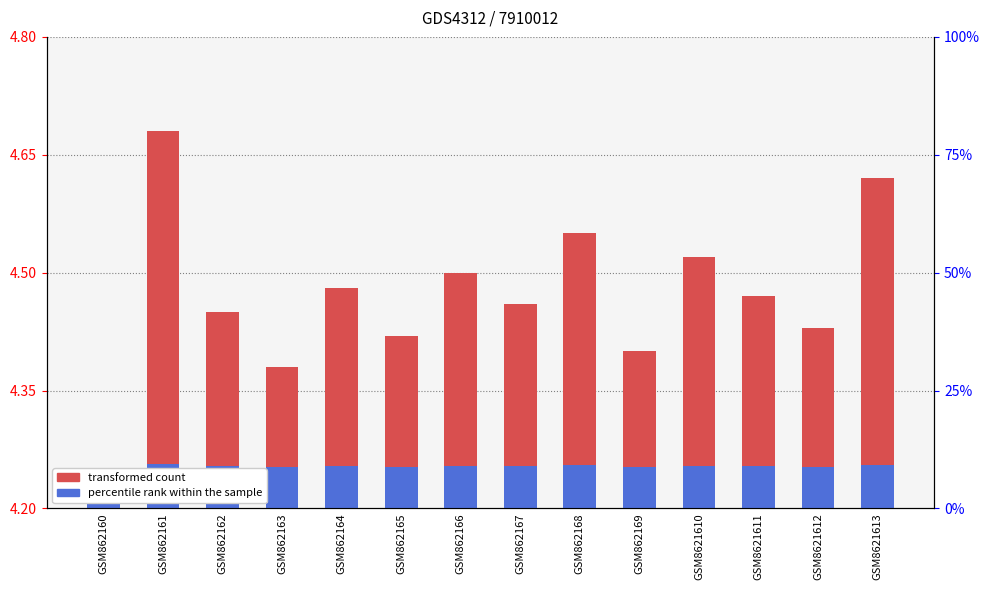

At which category does the chart reach its peak across all series?

GSM862161